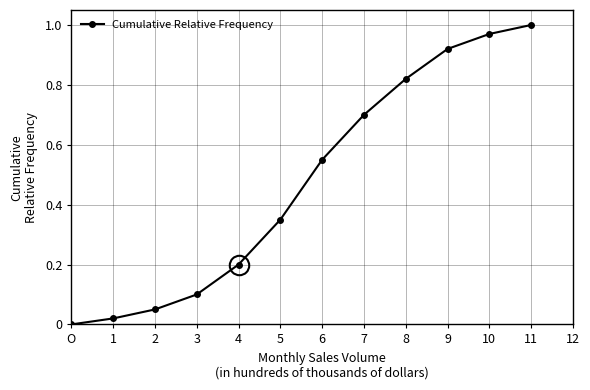

List the labels in order of value, smallest first.

O, 1, 2, 3, 4, 5, 6, 7, 8, 9, 10, 11